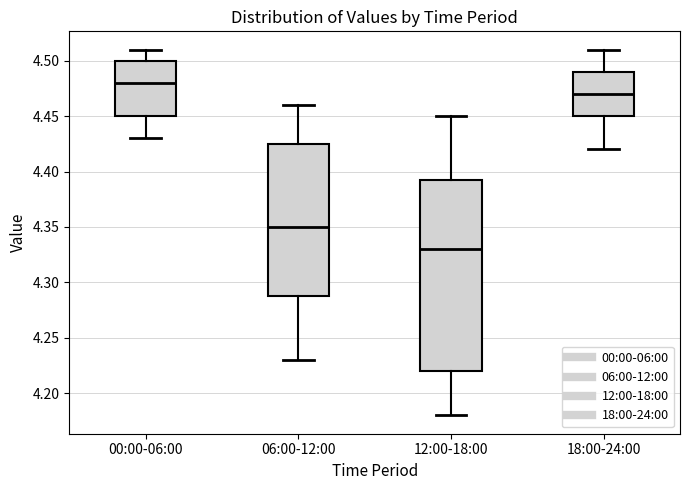

Reading left to right, read every box against the y-axis: the position of its median line, the range the box covers, and the ends of its whiskers. The values are not printed on the chart, so give them approximately, as read against the axis.

00:00-06:00: median 4.480, box 4.450 to 4.500, whiskers 4.430 to 4.510
06:00-12:00: median 4.350, box 4.290 to 4.425, whiskers 4.230 to 4.460
12:00-18:00: median 4.330, box 4.220 to 4.395, whiskers 4.180 to 4.450
18:00-24:00: median 4.470, box 4.450 to 4.490, whiskers 4.420 to 4.510